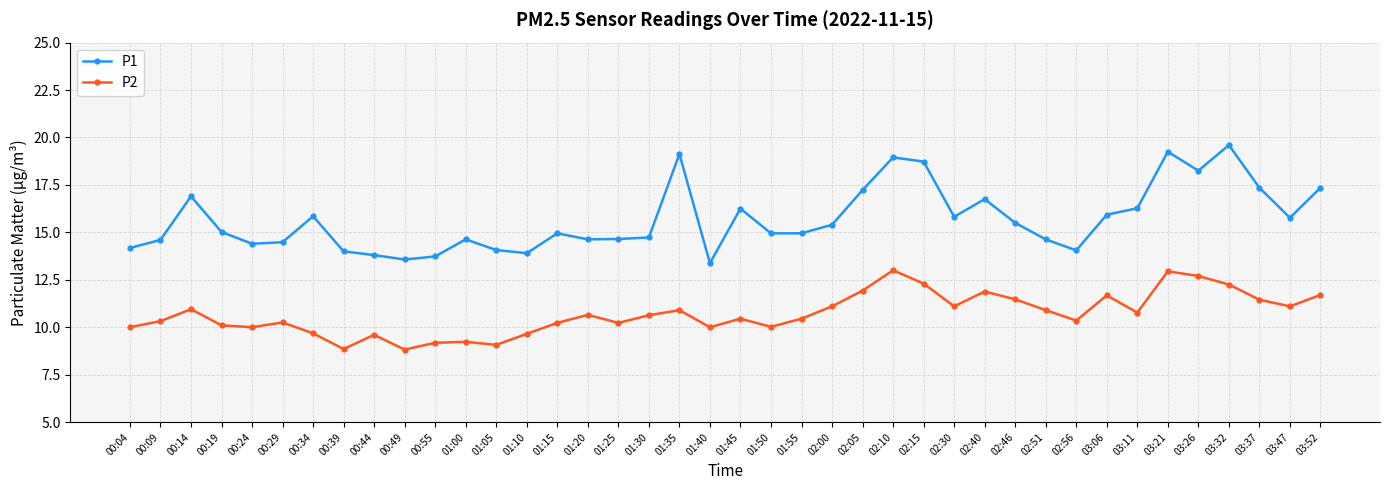

Is it true that P2 equals 13.7 at 00:55?

False